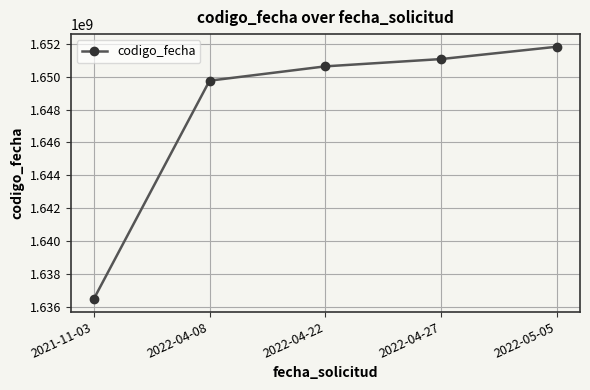

Reading right to left, transcribe all the data shown in this chart.

1651822746	1651072241	1650628563	1649757231	1636476089